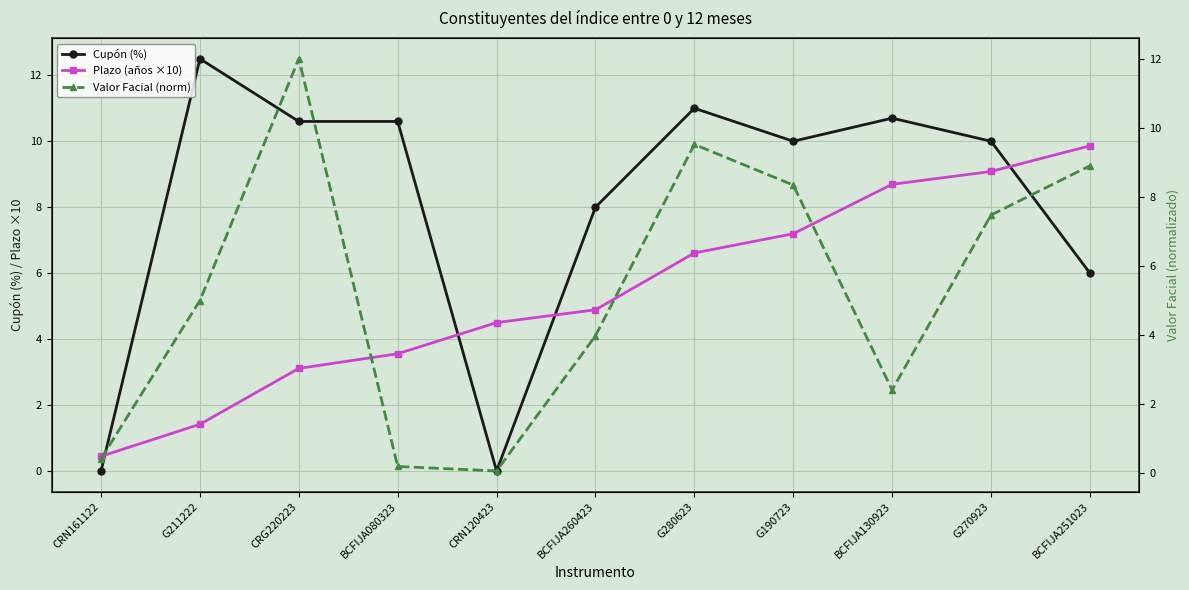

The Valor Facial (norm) series shows 0.2 at BCFIJA080323. True or false?

True